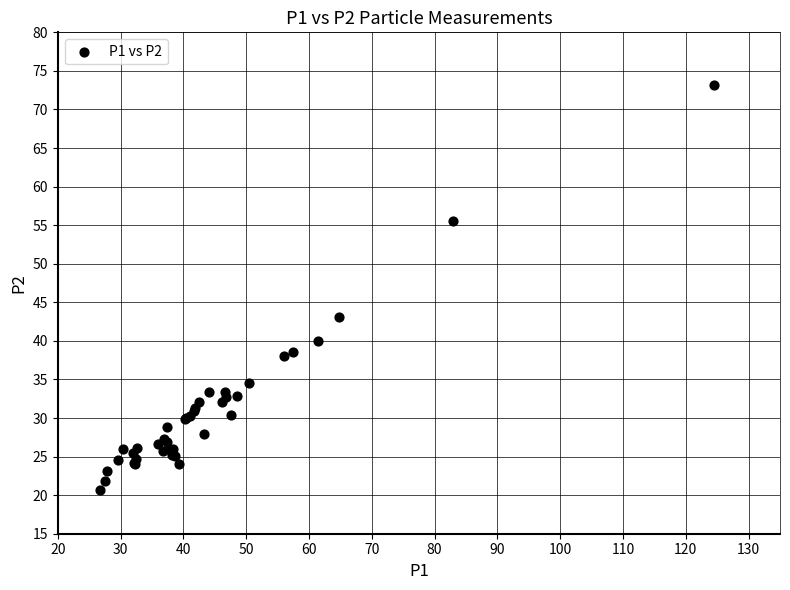

What Y value in the scatter plot is closest to 46?

43.1